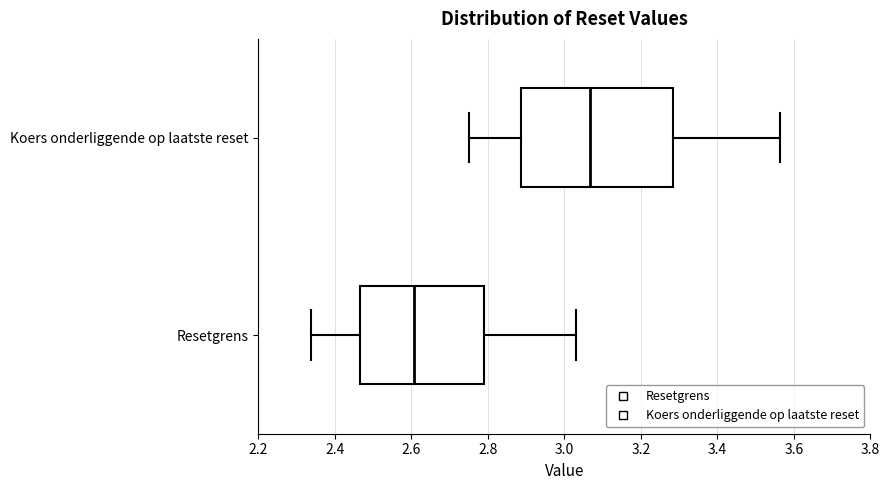

Reading bottom to top, read every box against the x-axis: the position of its median line, the range the box covers, and the ends of its whiskers. The values are not printed on the chart, so give them approximately, as read against the axis.

Resetgrens: median 2.60, box 2.46 to 2.80, whiskers 2.34 to 3.04
Koers onderliggende op laatste reset: median 3.06, box 2.88 to 3.28, whiskers 2.76 to 3.56